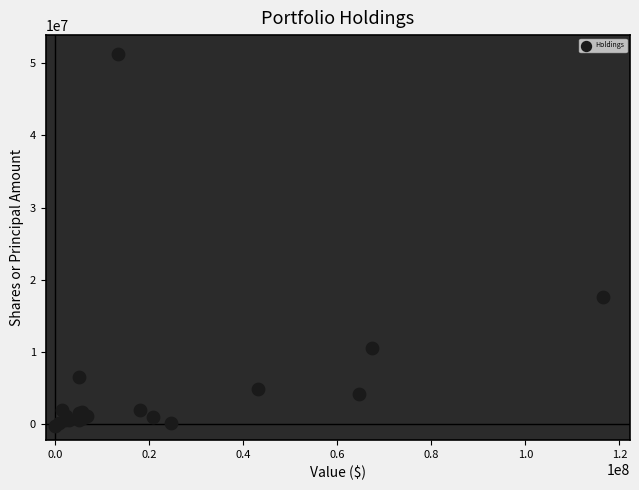

What Y value in the scatter plot is closest to 25547000?

17615836